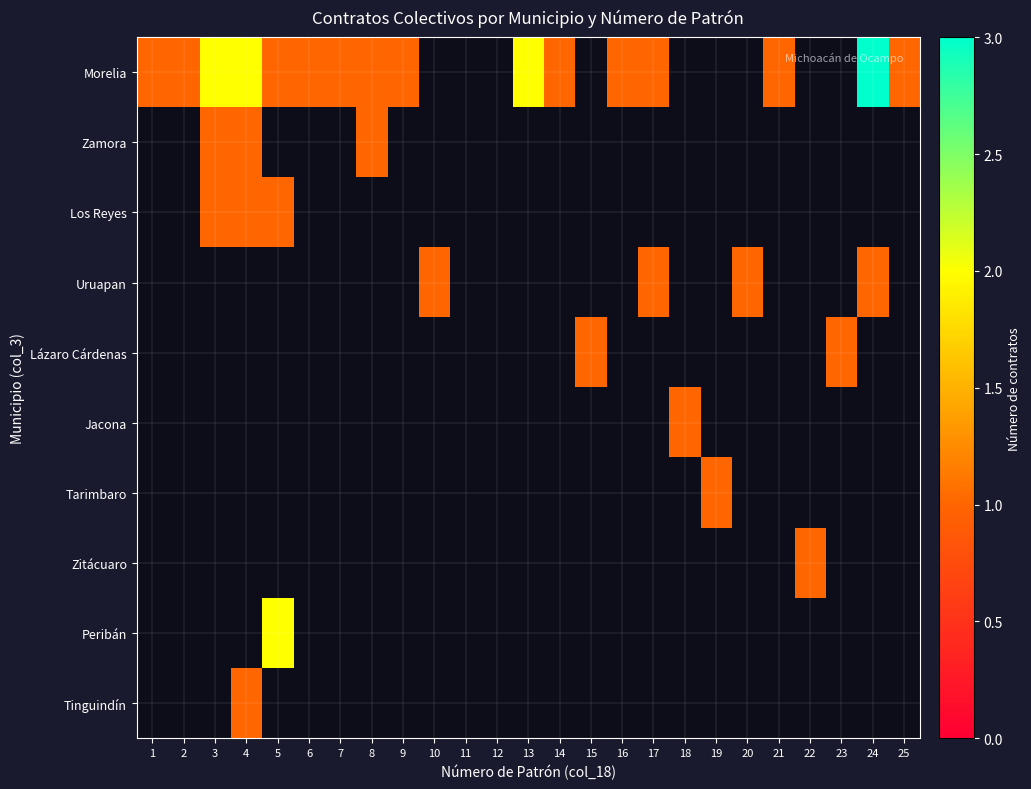

Reading left to right, extract all data points from this chart.

Morelia: 1=1	2=1	3=2	4=2	5=1	6=1	7=1	8=1	9=1	10=0	11=0	12=0	13=2	14=1	15=0	16=1	17=1	18=0	19=0	20=0	21=1	22=0	23=0	24=4	25=1
Zamora: 1=0	2=0	3=1	4=1	5=0	6=0	7=0	8=1	9=0	10=0	11=0	12=0	13=0	14=0	15=0	16=0	17=0	18=0	19=0	20=0	21=0	22=0	23=0	24=0	25=0
Los Reyes: 1=0	2=0	3=1	4=1	5=1	6=0	7=0	8=0	9=0	10=0	11=0	12=0	13=0	14=0	15=0	16=0	17=0	18=0	19=0	20=0	21=0	22=0	23=0	24=0	25=0
Uruapan: 1=0	2=0	3=0	4=0	5=0	6=0	7=0	8=0	9=0	10=1	11=0	12=0	13=0	14=0	15=0	16=0	17=1	18=0	19=0	20=1	21=0	22=0	23=0	24=1	25=0
Lázaro Cárdenas: 1=0	2=0	3=0	4=0	5=0	6=0	7=0	8=0	9=0	10=0	11=0	12=0	13=0	14=0	15=1	16=0	17=0	18=0	19=0	20=0	21=0	22=0	23=1	24=0	25=0
Jacona: 1=0	2=0	3=0	4=0	5=0	6=0	7=0	8=0	9=0	10=0	11=0	12=0	13=0	14=0	15=0	16=0	17=0	18=1	19=0	20=0	21=0	22=0	23=0	24=0	25=0
Tarimbaro: 1=0	2=0	3=0	4=0	5=0	6=0	7=0	8=0	9=0	10=0	11=0	12=0	13=0	14=0	15=0	16=0	17=0	18=0	19=1	20=0	21=0	22=0	23=0	24=0	25=0
Zitácuaro: 1=0	2=0	3=0	4=0	5=0	6=0	7=0	8=0	9=0	10=0	11=0	12=0	13=0	14=0	15=0	16=0	17=0	18=0	19=0	20=0	21=0	22=1	23=0	24=0	25=0
Peribán: 1=0	2=0	3=0	4=0	5=2	6=0	7=0	8=0	9=0	10=0	11=0	12=0	13=0	14=0	15=0	16=0	17=0	18=0	19=0	20=0	21=0	22=0	23=0	24=0	25=0
Tinguindín: 1=0	2=0	3=0	4=1	5=0	6=0	7=0	8=0	9=0	10=0	11=0	12=0	13=0	14=0	15=0	16=0	17=0	18=0	19=0	20=0	21=0	22=0	23=0	24=0	25=0